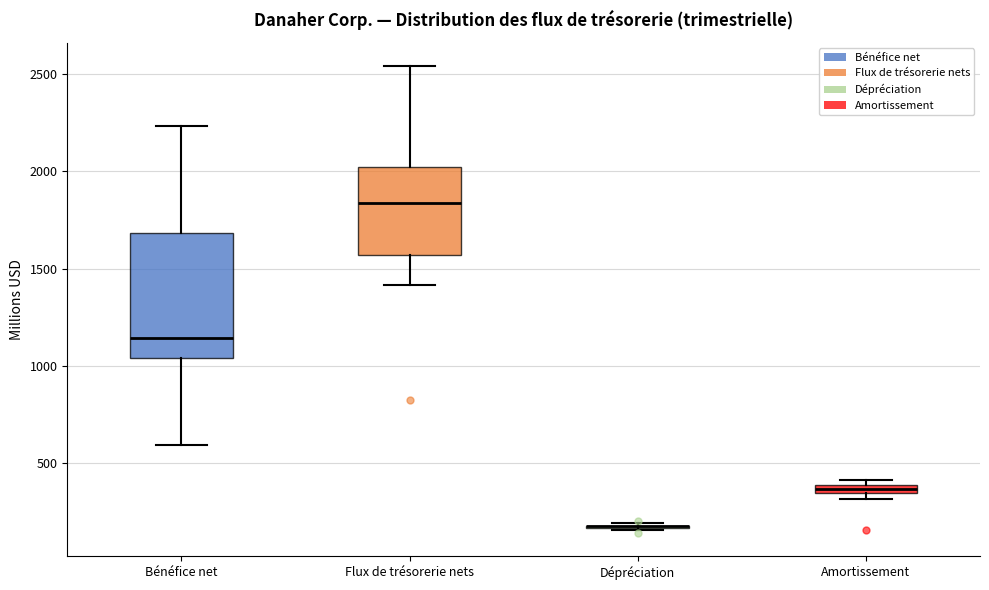

Where is the lower edge of the box for Amortissement on the y-axis? The values are not printed on the chart, so give them approximately, as read against the axis.

350